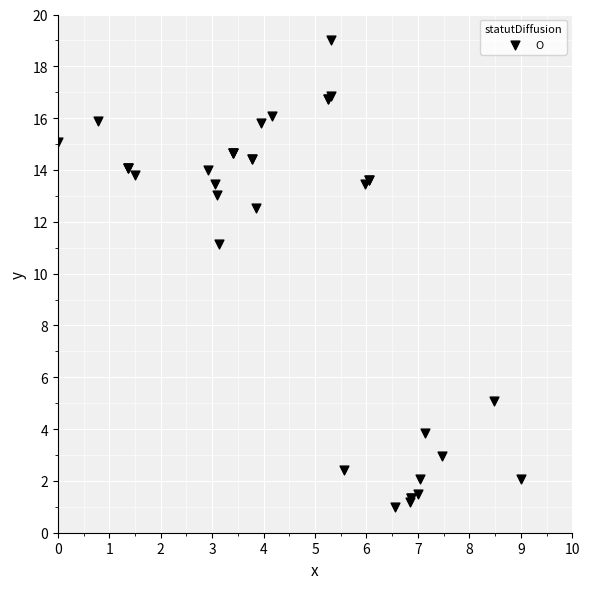

What Y value in the scatter plot is closest to 10?

11.1